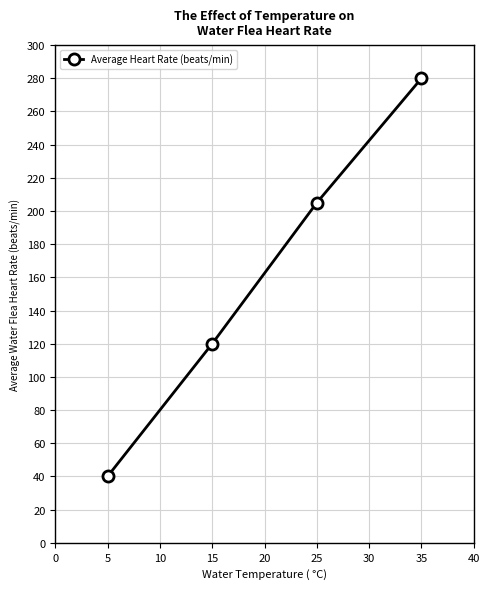

Rank the categories by value from lowest to highest.

5, 15, 25, 35